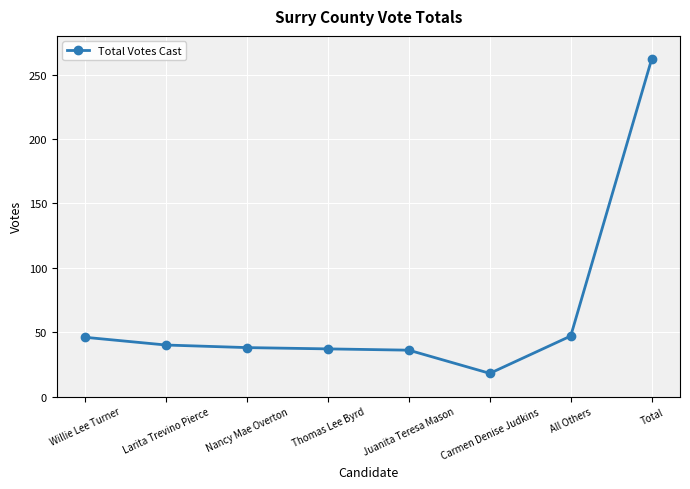

Read the value at Willie Lee Turner, to the nearest 5.

45